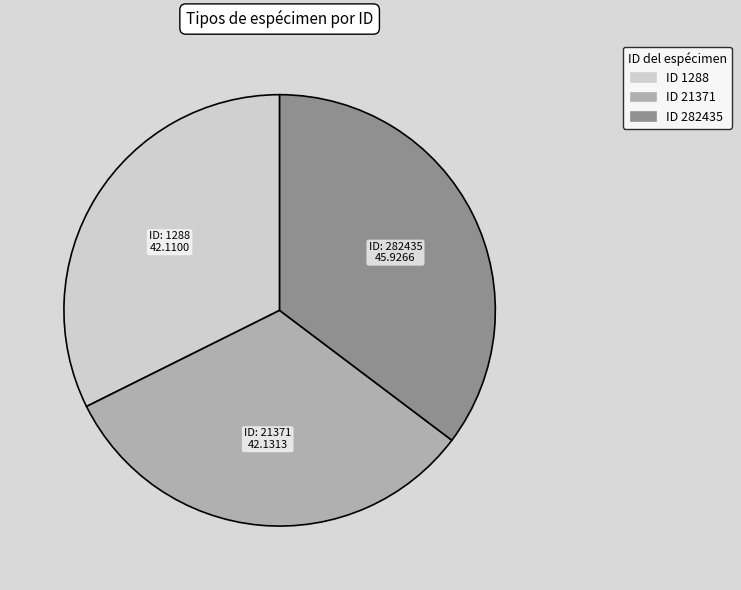

Does any single category account for the majority?

No